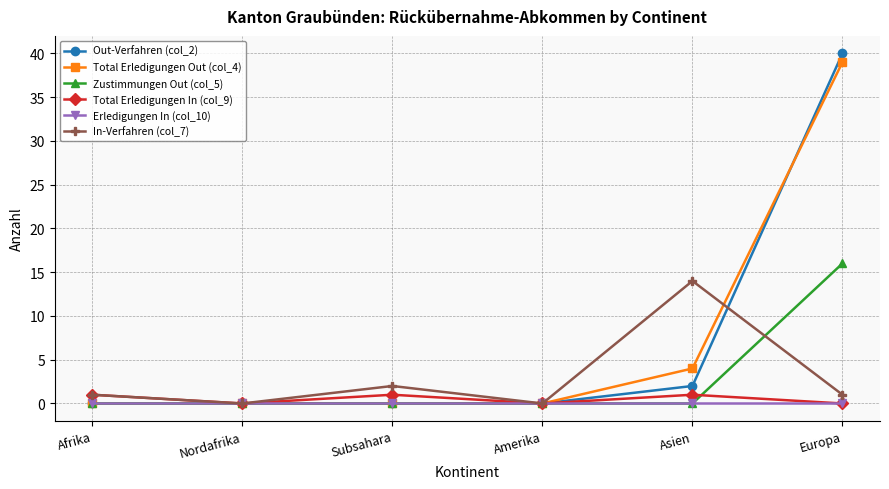

Which category has the highest value across all series?

Europa